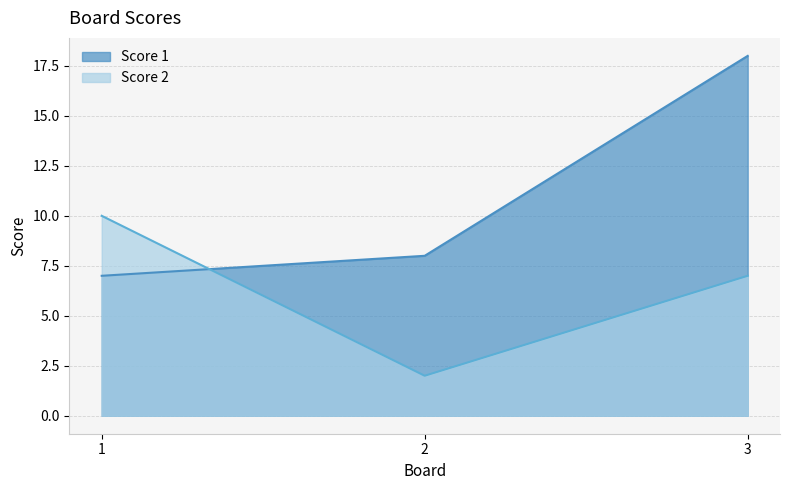

How many values in the Score 1 series exceed 8?

1